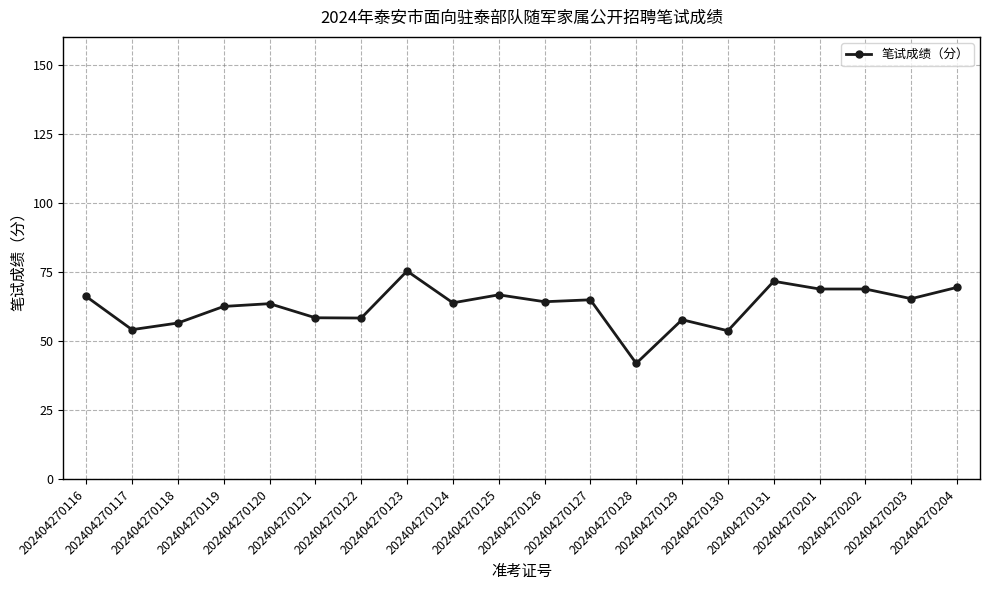

What is the value of the 6th point from the left?

58.4